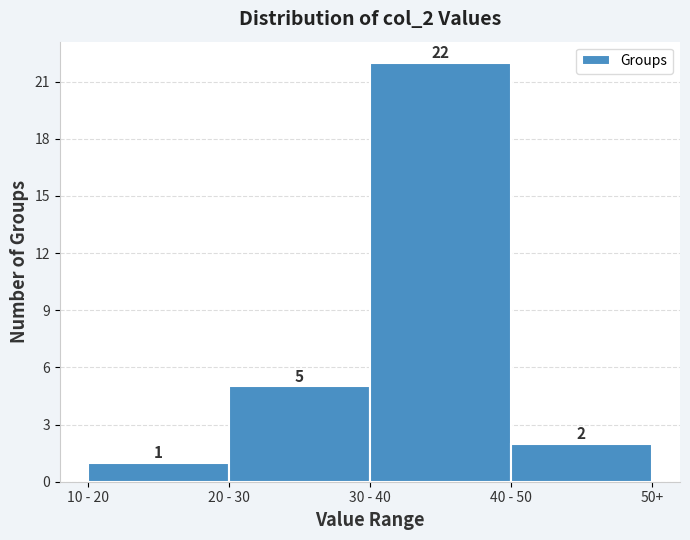

Reading left to right, what are all the values shown in this chart?

10 - 20=1	20 - 30=5	30 - 40=22	40 - 50=2